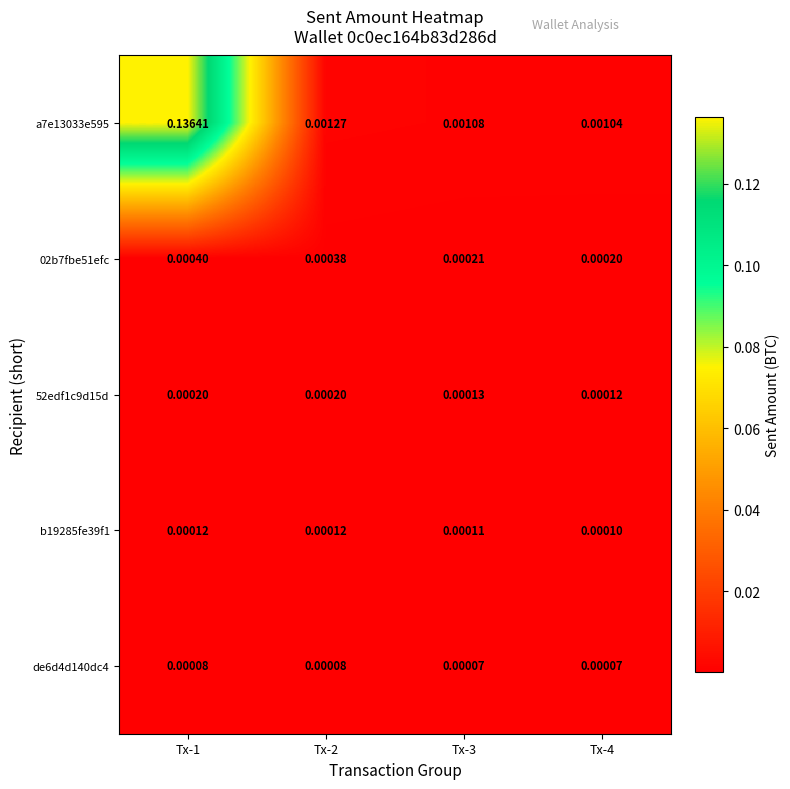

Is the value of 52edf1c9d15d at Tx-1 greater than the value of a7e13033e595 at Tx-2?

No